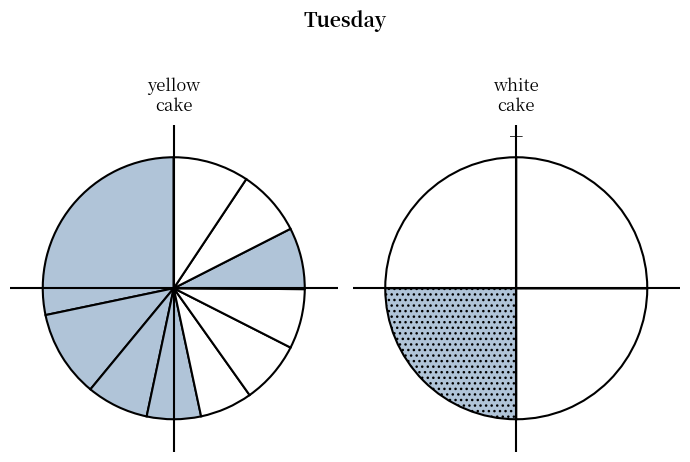

How many slices are in this pie chart?

10